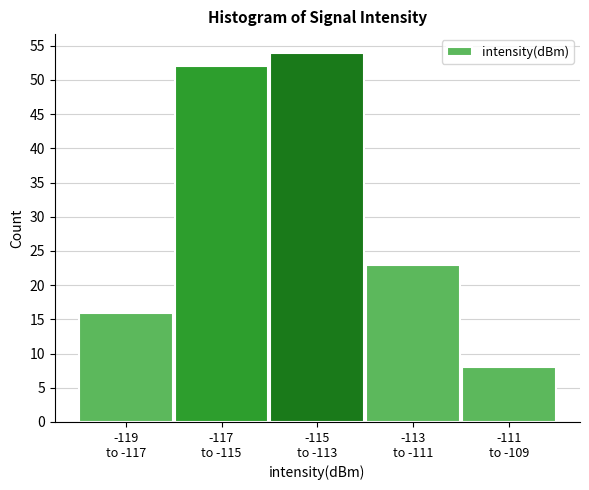

Reading right to left, transcribe all the data shown in this chart.

8	23	54	52	16